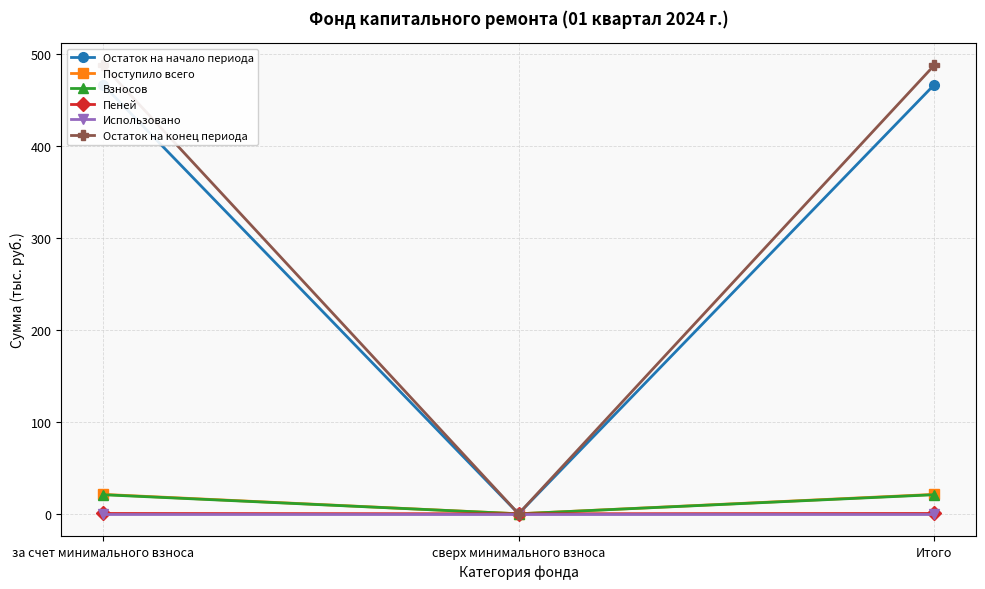

Reading left to right, extract all data points from this chart.

Остаток на начало периода: за счет минимального взноса=466.6	сверх минимального взноса=0.0	Итого=466.6
Поступило всего: за счет минимального взноса=21.1	сверх минимального взноса=0.0	Итого=21.1
Взносов: за счет минимального взноса=20.8	сверх минимального взноса=0.0	Итого=20.8
Пеней: за счет минимального взноса=0.3	сверх минимального взноса=0.0	Итого=0.3
Использовано: за счет минимального взноса=0.0	сверх минимального взноса=0.0	Итого=0.0
Остаток на конец периода: за счет минимального взноса=487.8	сверх минимального взноса=0.0	Итого=487.8